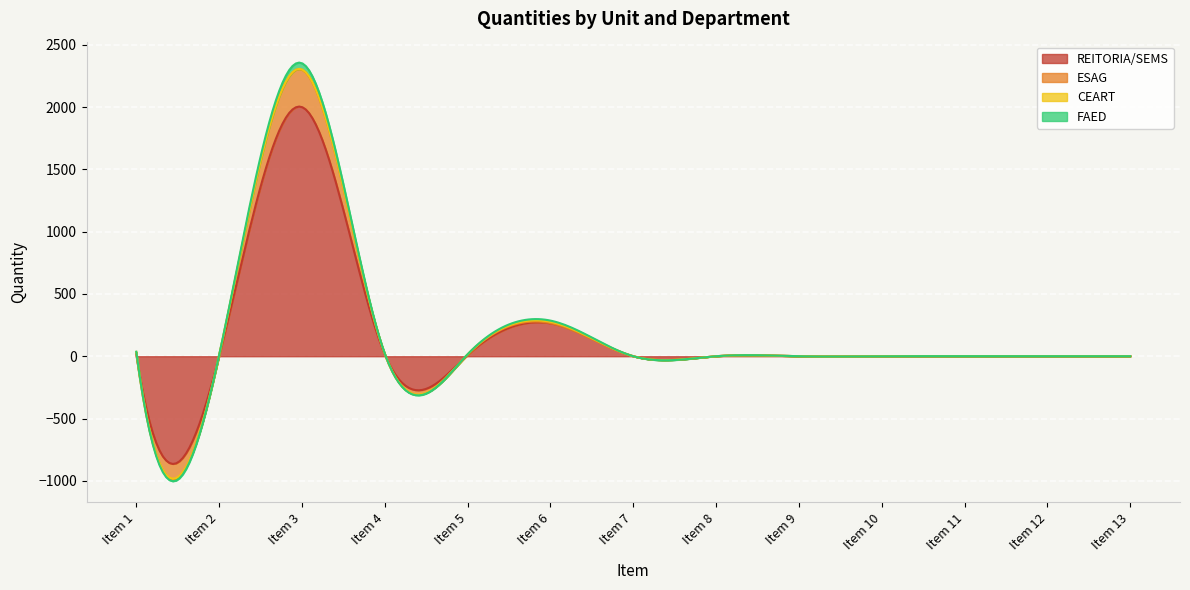

What is the average value of the REITORIA/SEMS series?

161.3